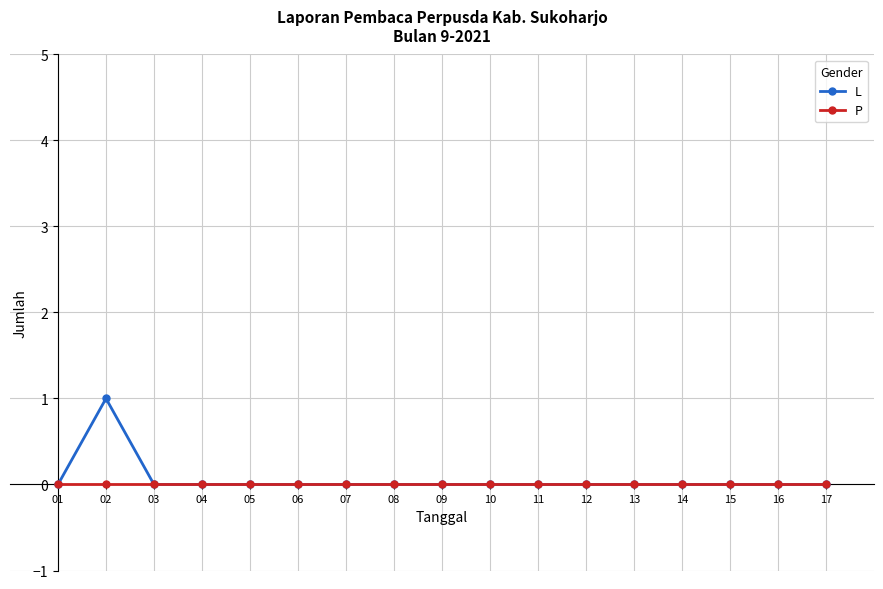

Reading left to right, extract all data points from this chart.

L: 0	1	0	0	0	0	0	0	0	0	0	0	0	0	0	0	0
P: 0	0	0	0	0	0	0	0	0	0	0	0	0	0	0	0	0